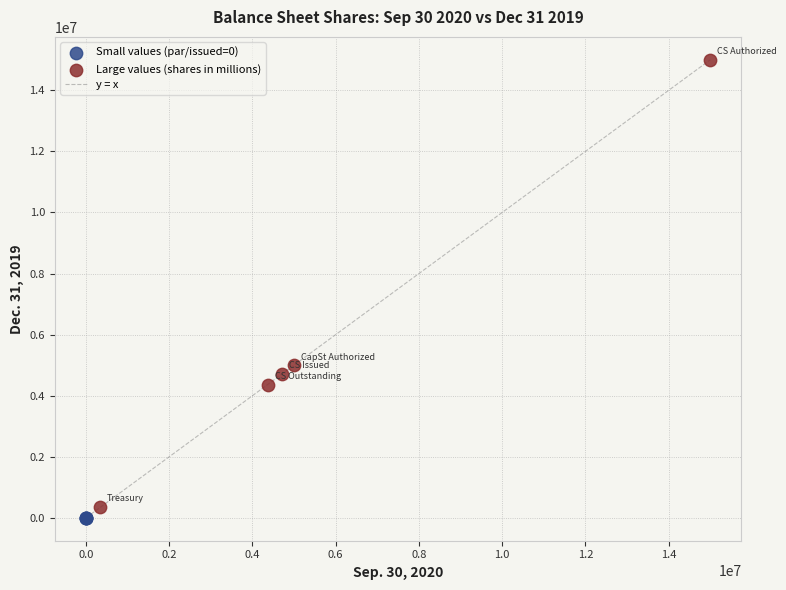

Which series reaches the maximum Y coordinate?

Large values (shares in millions)